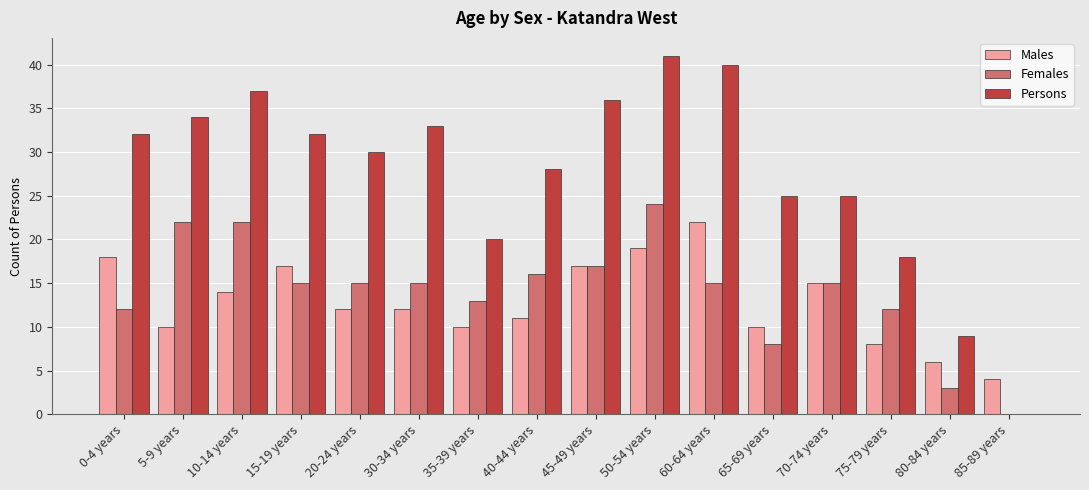

Which series has the largest total across all categories?

Persons